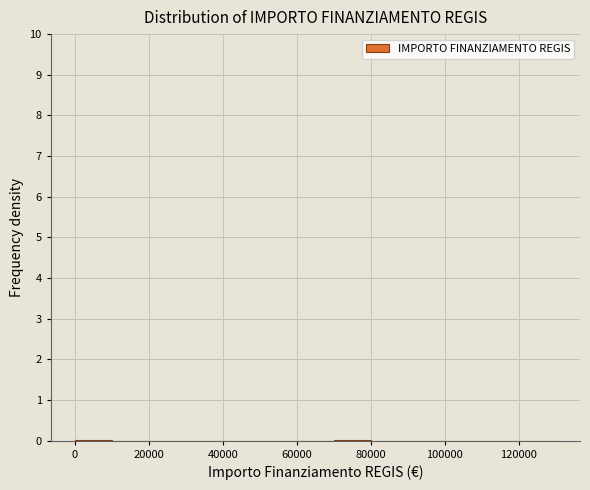

Reading left to right, list every bar in this chart as the range it spans on the x-axis followed by its height. The values are not printed on the chart, so give them approximately, as read against the axis.

0 to 10000: under 0.1
10000 to 20000: 0
20000 to 30000: 0
30000 to 40000: 0
40000 to 50000: under 0.1
50000 to 60000: 0
60000 to 70000: 0
70000 to 80000: under 0.1
80000 to 90000: 0
90000 to 100000: 0
100000 to 110000: 0
110000 to 130000: under 0.1